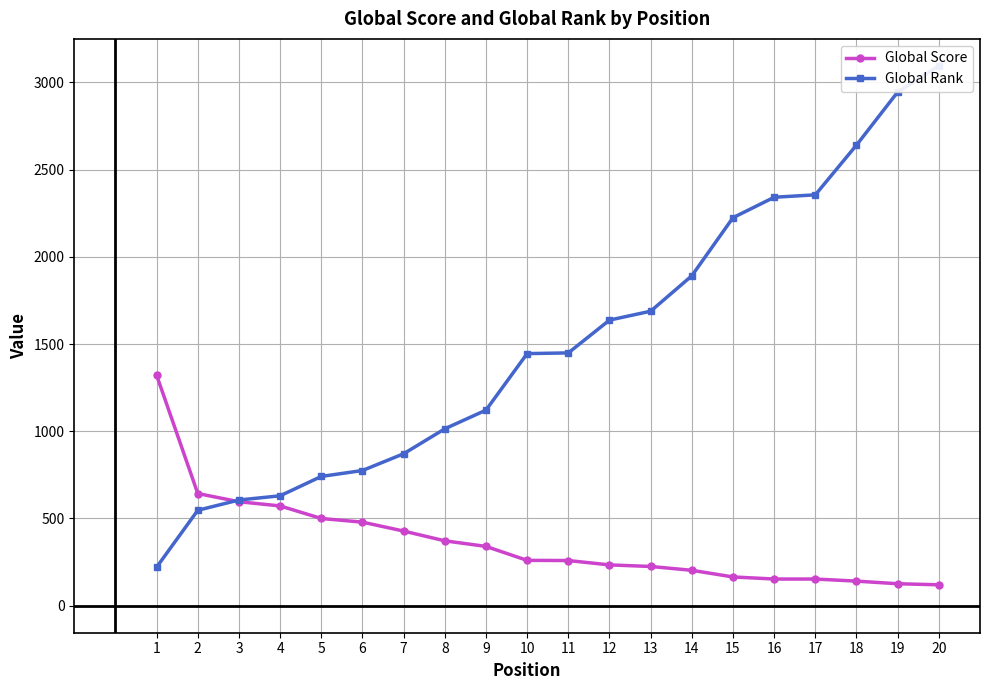

How many data points does each series have?

20